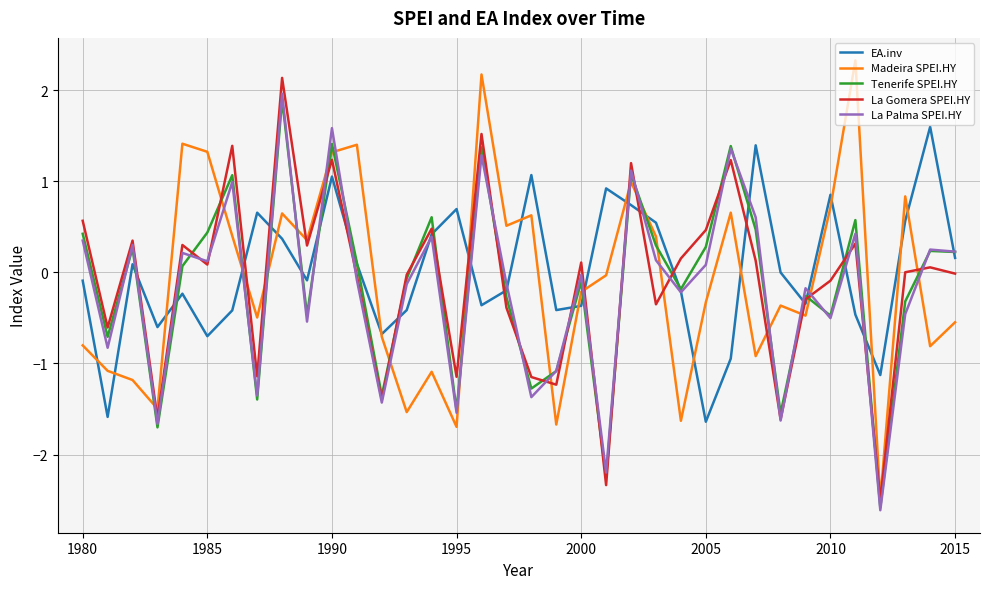

What is the maximum value shown in the chart?

2.3